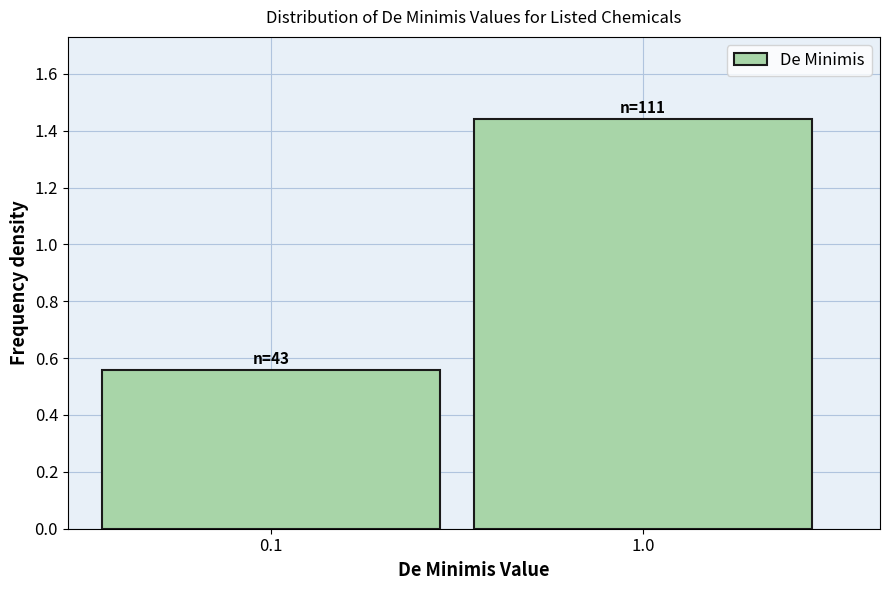

List the labels in order of value, smallest first.

0.1, 1.0